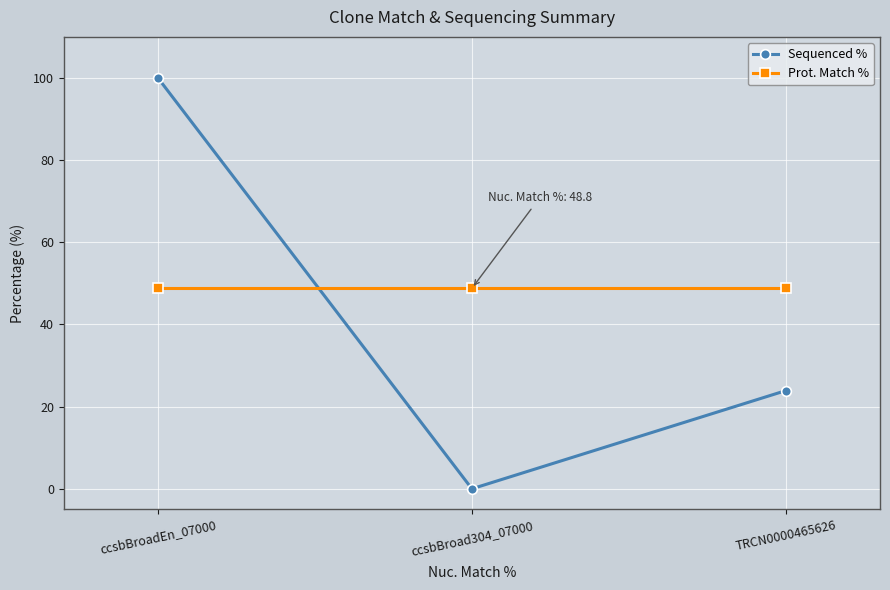

What is the approximate value of Prot. Match % at ccsbBroad304_07000?

48.8